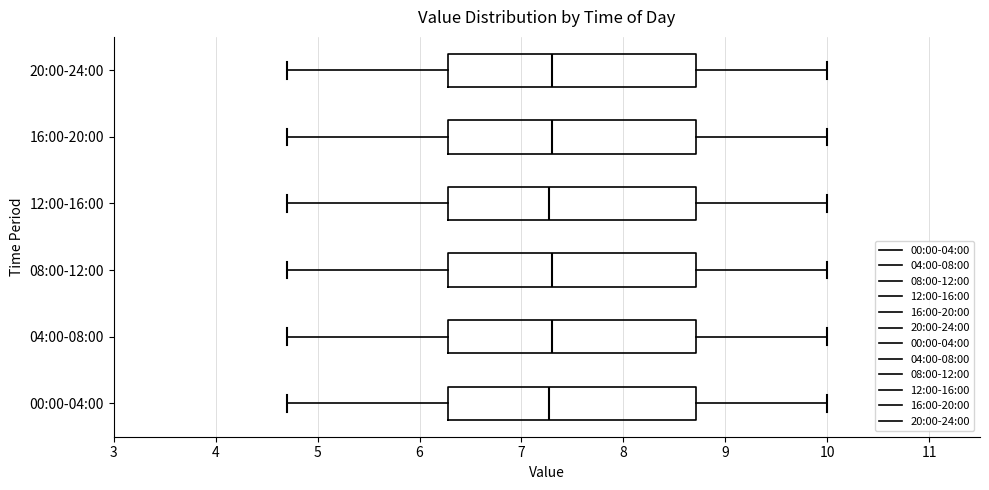

Reading bottom to top, read every box against the x-axis: the position of its median line, the range the box covers, and the ends of its whiskers. The values are not printed on the chart, so give them approximately, as read against the axis.

00:00-04:00: median 7.3, box 6.3 to 8.7, whiskers 4.7 to 10.0
04:00-08:00: median 7.3, box 6.3 to 8.7, whiskers 4.7 to 10.0
08:00-12:00: median 7.3, box 6.3 to 8.7, whiskers 4.7 to 10.0
12:00-16:00: median 7.3, box 6.3 to 8.7, whiskers 4.7 to 10.0
16:00-20:00: median 7.3, box 6.3 to 8.7, whiskers 4.7 to 10.0
20:00-24:00: median 7.3, box 6.3 to 8.7, whiskers 4.7 to 10.0